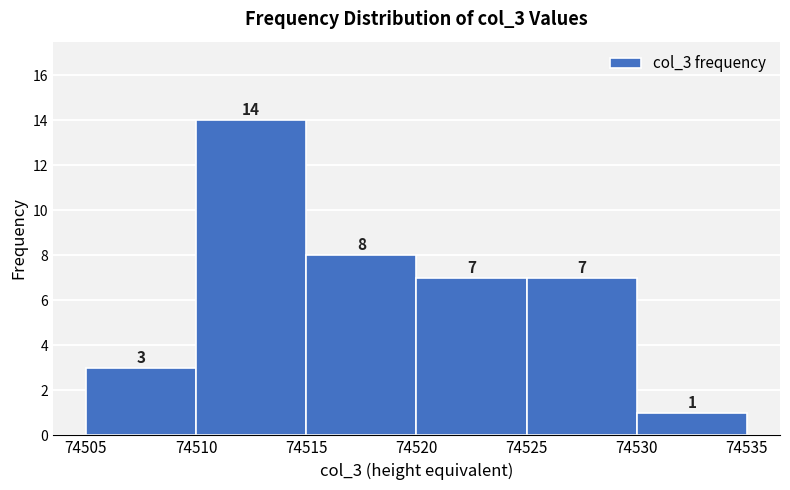

How tall is the bar that spans 74530 to 74535 on the x-axis?

1